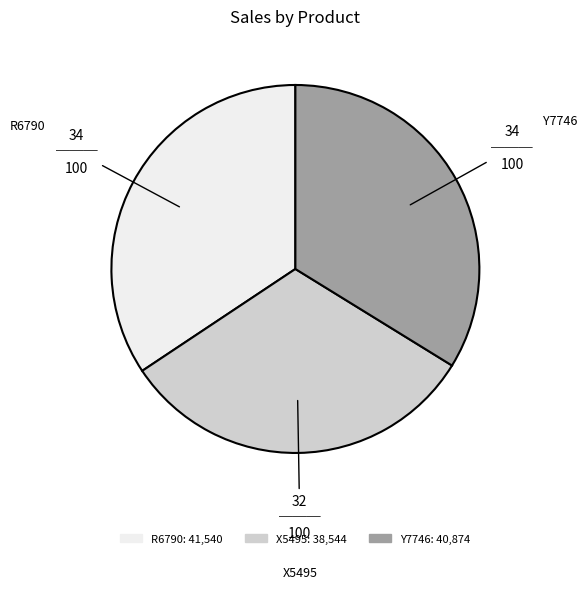

Which category has the biggest portion of the pie?

R6790